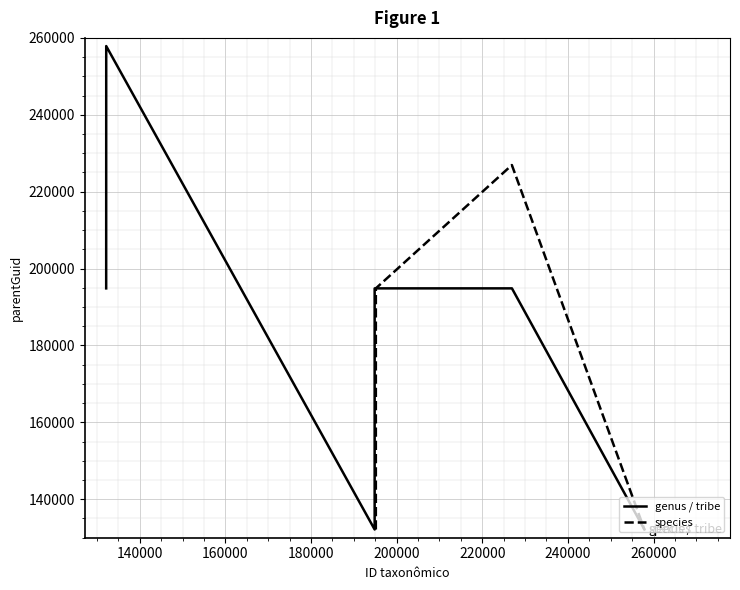

Which series ends up on top after the final intersection of tribe and species?

tribe